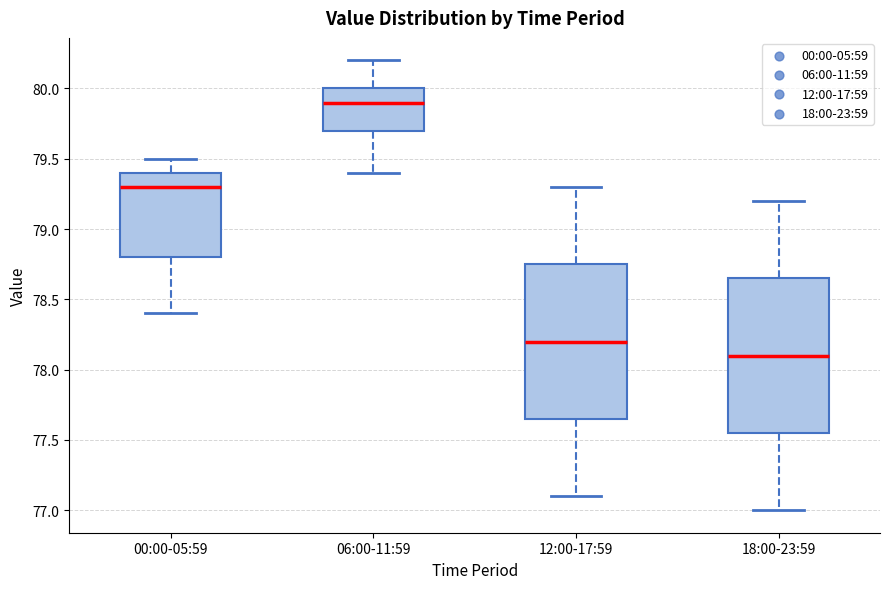

Reading left to right, transcribe this box plot: for each box, give where its median line is, the range the box spans, and where its two whiskers end, as read against the y-axis. The values are not printed on the chart, so give them approximately, as read against the axis.

00:00-05:59: median 79.30, box 78.80 to 79.40, whiskers 78.40 to 79.50
06:00-11:59: median 79.90, box 79.70 to 80.00, whiskers 79.40 to 80.20
12:00-17:59: median 78.20, box 77.65 to 78.75, whiskers 77.10 to 79.30
18:00-23:59: median 78.10, box 77.55 to 78.65, whiskers 77.00 to 79.20